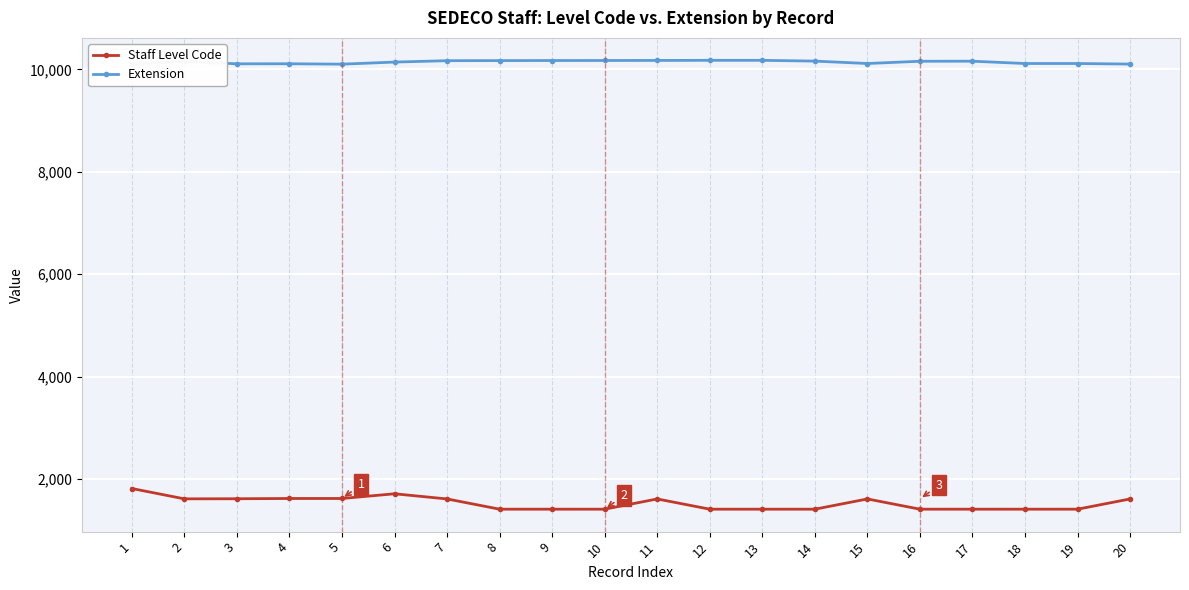

Which series has the widest spread of values?

Staff Level Code